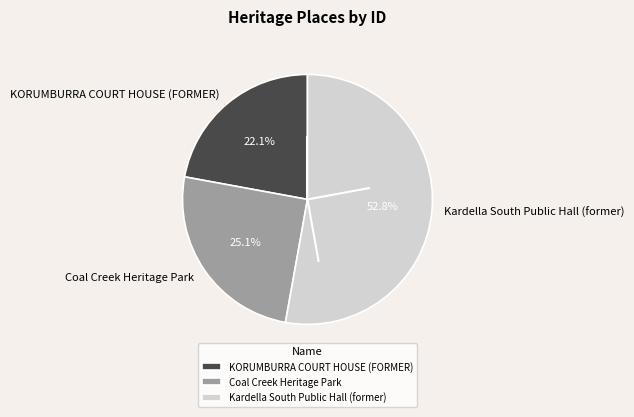

What percentage is NOT represented by KORUMBURRA COURT HOUSE (FORMER)?

77.9%